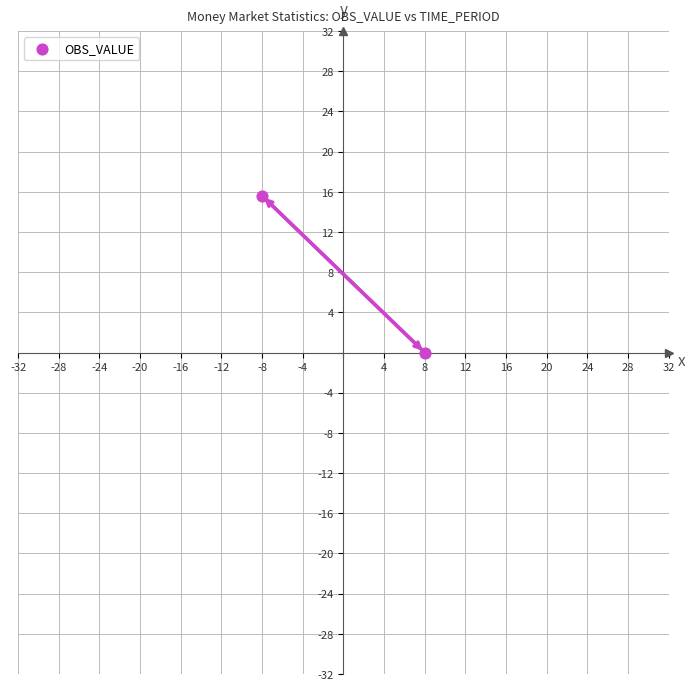

What is the average Y value?

7.8